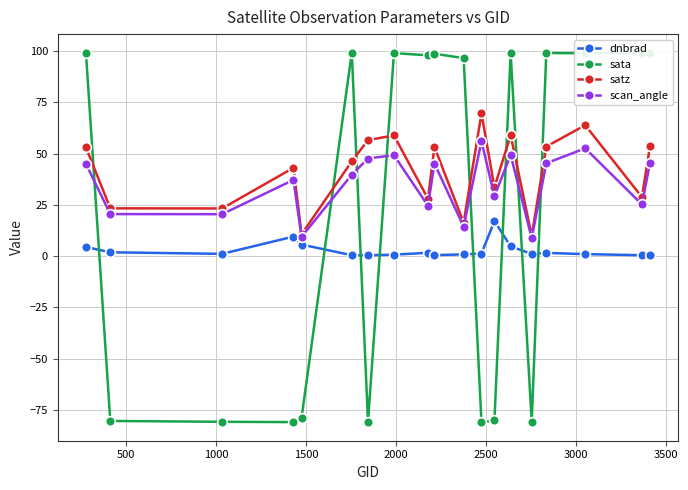

What is the value of the sata point at the 13th from the left?

-80.2